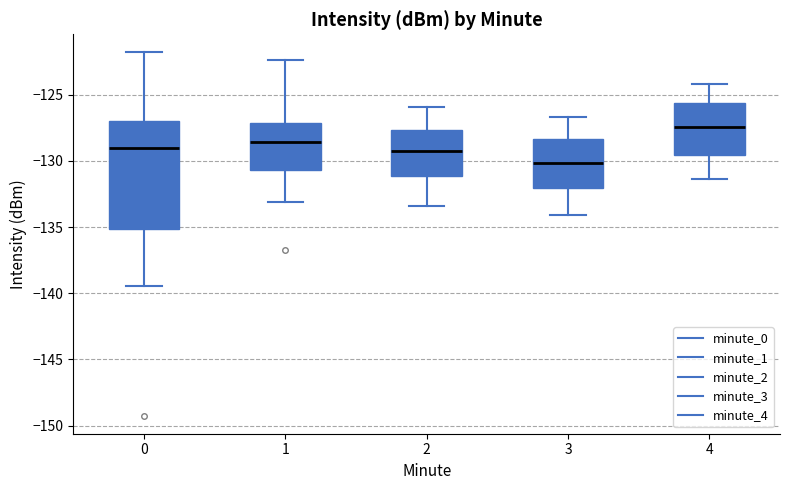

Reading left to right, read every box against the y-axis: the position of its median line, the range the box covers, and the ends of its whiskers. The values are not printed on the chart, so give them approximately, as read against the axis.

0: median -129.0, box -135.0 to -127.0, whiskers -139.5 to -122.0
1: median -128.5, box -130.5 to -127.0, whiskers -133.0 to -122.5
2: median -129.0, box -131.0 to -127.5, whiskers -133.5 to -126.0
3: median -130.0, box -132.0 to -128.5, whiskers -134.0 to -126.5
4: median -127.5, box -129.5 to -125.5, whiskers -131.5 to -124.0